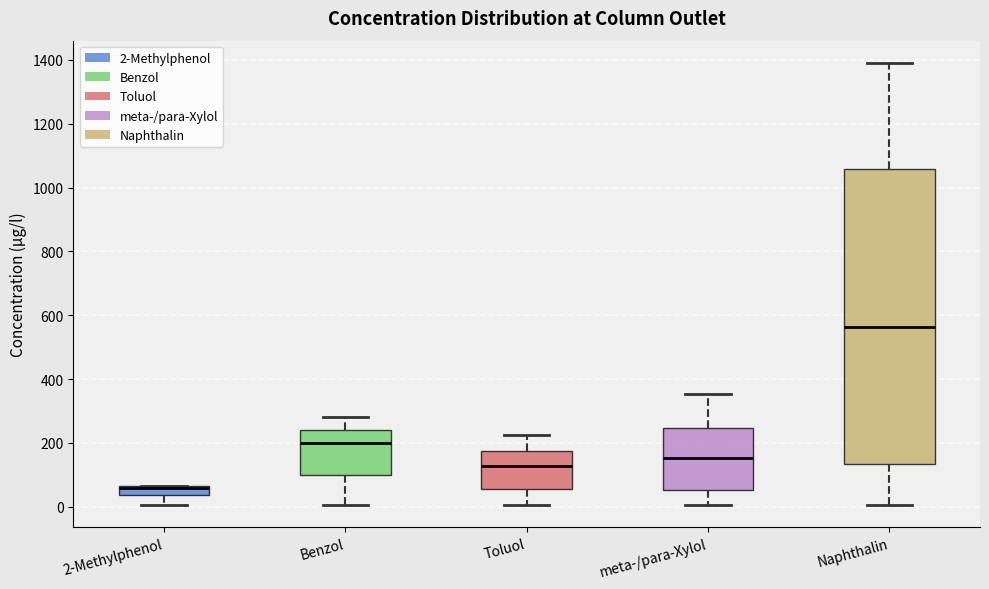

Comparing the boxes themselves (not the whiskers), which one is the tallest?

Naphthalin